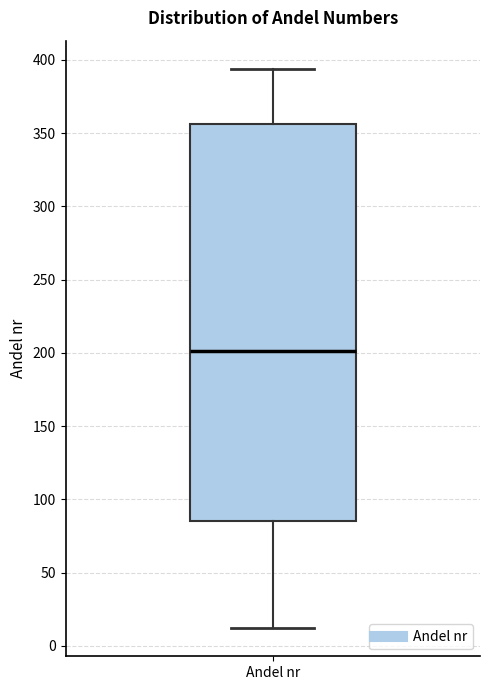

Where is the upper edge of the box for Andel nr on the y-axis? The values are not printed on the chart, so give them approximately, as read against the axis.

355